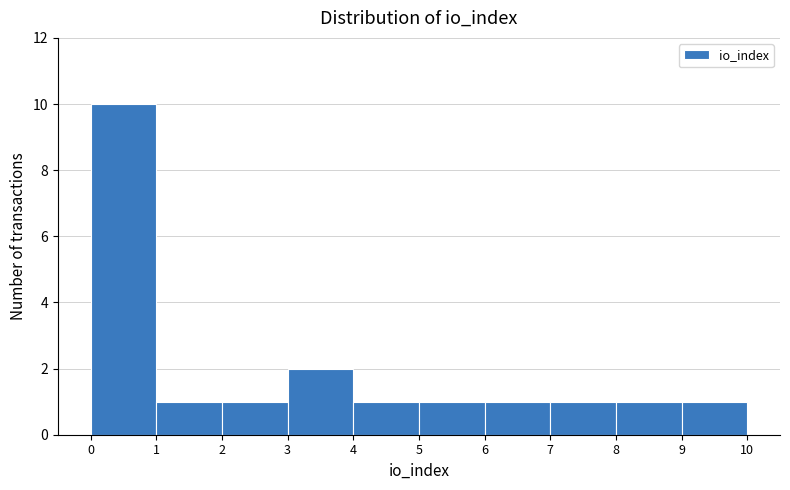

Which range on the x-axis has the tallest bar?

0 to 1